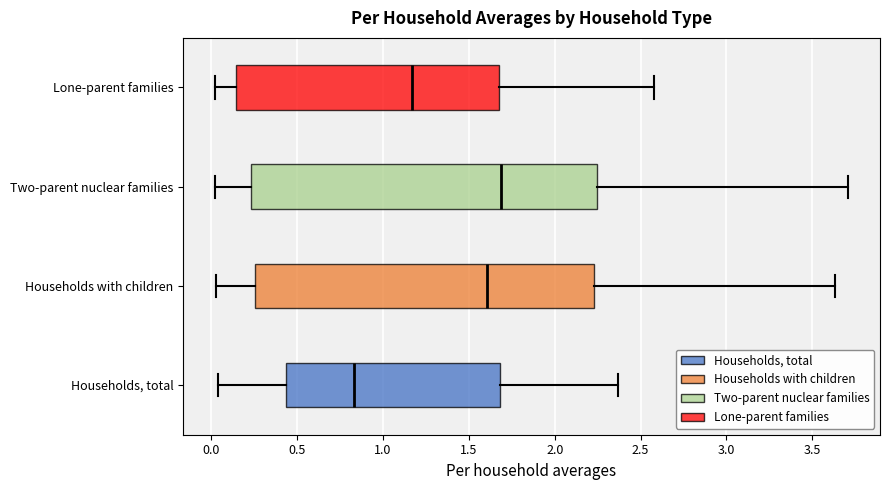

Where is the right edge of the box for Households, total on the x-axis? The values are not printed on the chart, so give them approximately, as read against the axis.

1.70